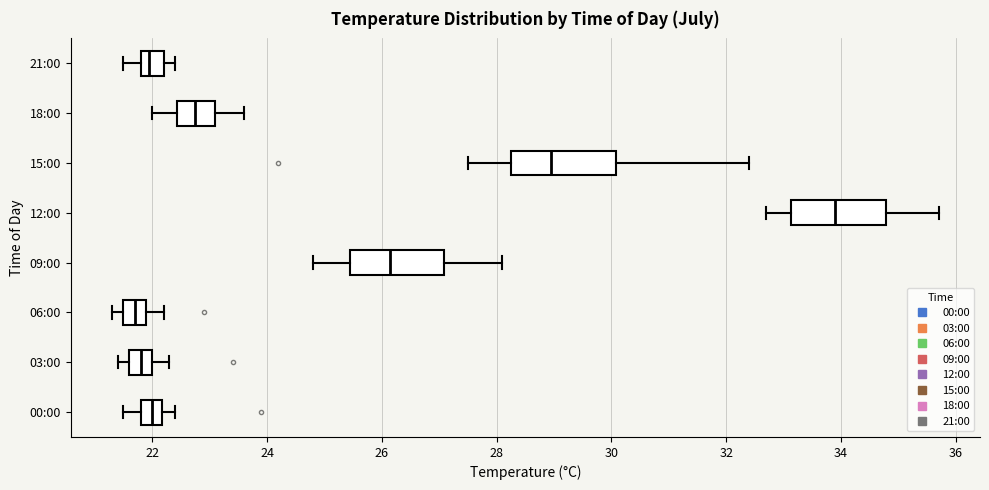

Reading bottom to top, transcribe this box plot: for each box, give where its median line is, the range the box spans, and where its two whiskers end, as read against the x-axis. The values are not printed on the chart, so give them approximately, as read against the axis.

00:00: median 22.0, box 21.8 to 22.2, whiskers 21.6 to 22.4
03:00: median 21.8, box 21.6 to 22.0, whiskers 21.4 to 22.4
06:00: median 21.8, box 21.6 to 22.0, whiskers 21.4 to 22.2
09:00: median 26.2, box 25.4 to 27.0, whiskers 24.8 to 28.2
12:00: median 34.0, box 33.2 to 34.8, whiskers 32.8 to 35.8
15:00: median 29.0, box 28.2 to 30.0, whiskers 27.6 to 32.4
18:00: median 22.8, box 22.4 to 23.2, whiskers 22.0 to 23.6
21:00: median 22.0, box 21.8 to 22.2, whiskers 21.6 to 22.4